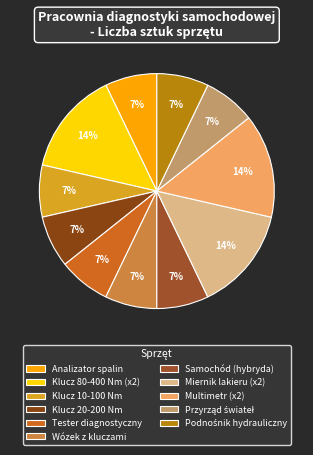

How many segments does this pie chart have?

11